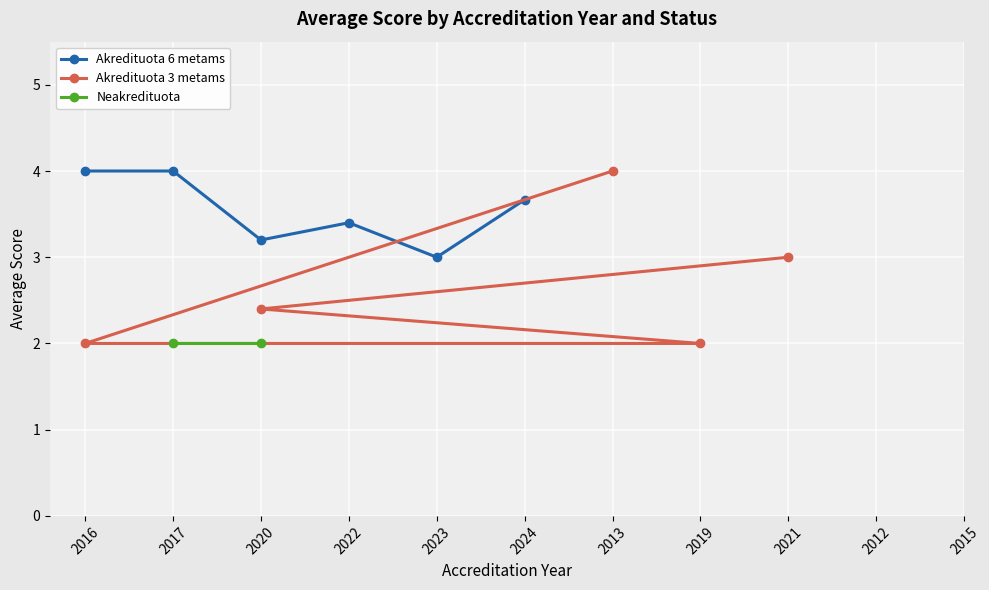

At which category does Akredituota 6 metams reach its first local valley?

2020